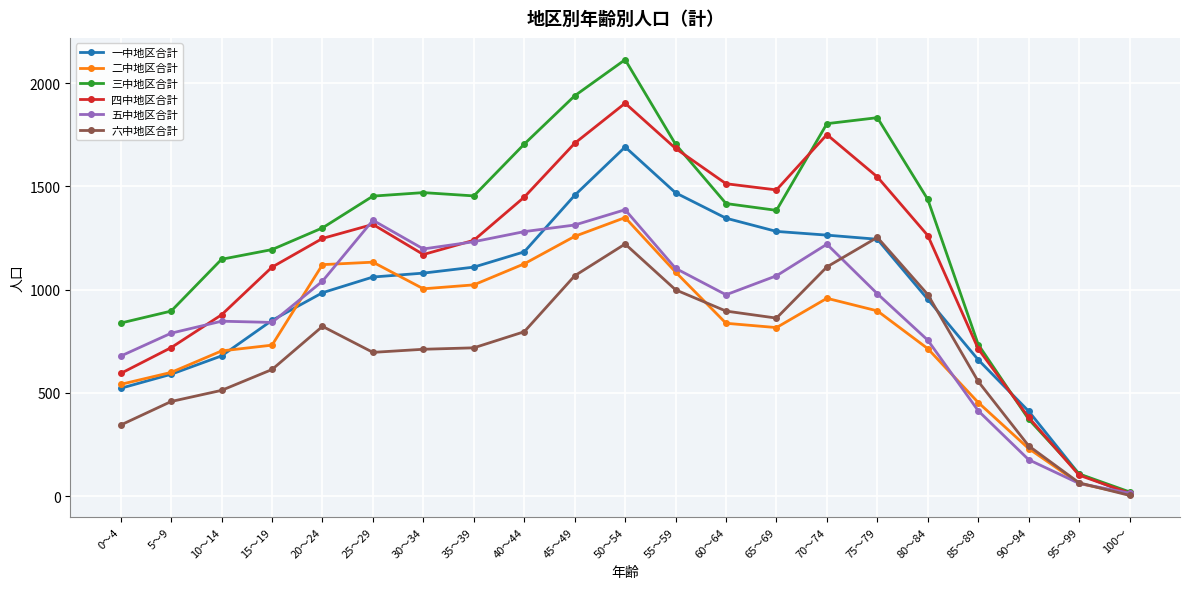

What is the value of the 一中地区合計 point at the 21st from the left?

10